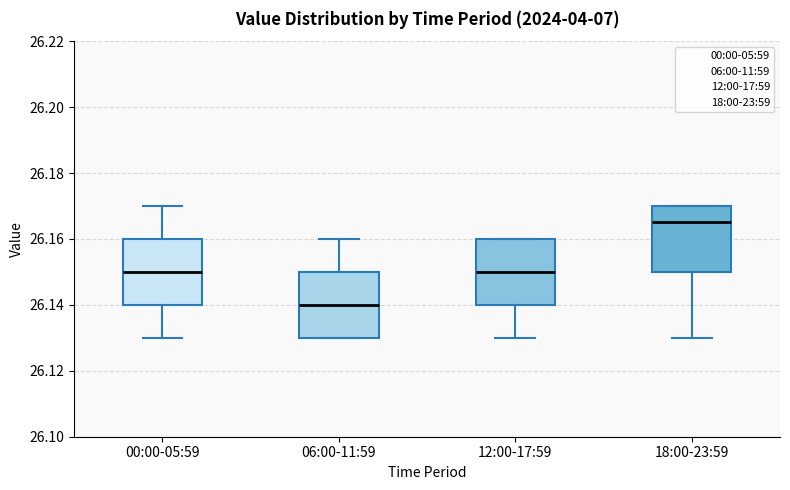

Where does the lower whisker of the box for 18:00-23:59 end on the y-axis? The values are not printed on the chart, so give them approximately, as read against the axis.

26.130